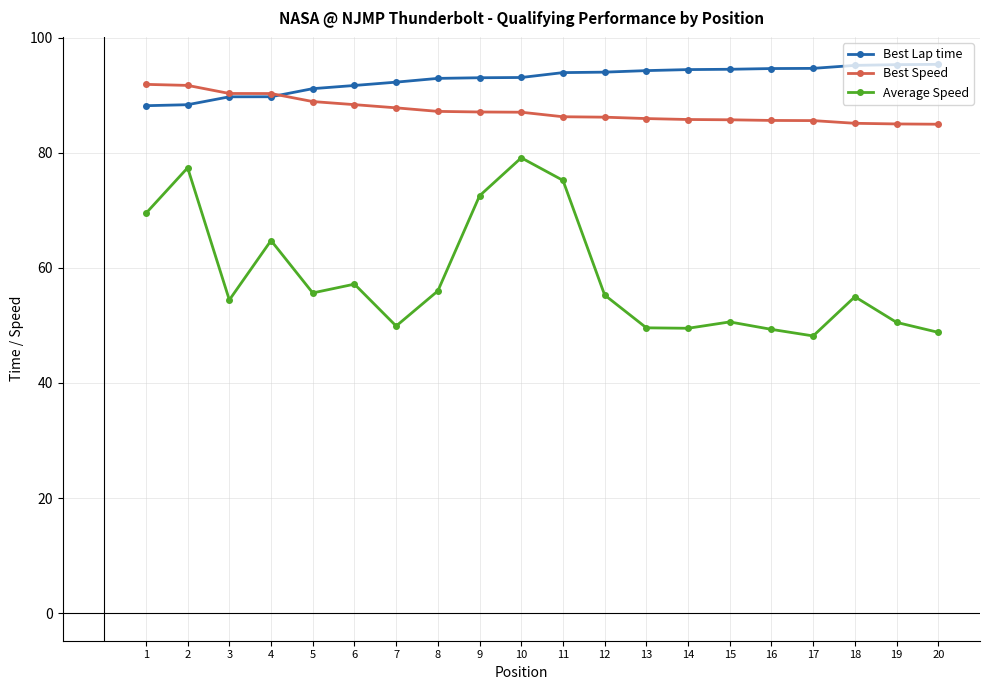

The Average Speed series shows 48.8 at 20. True or false?

True